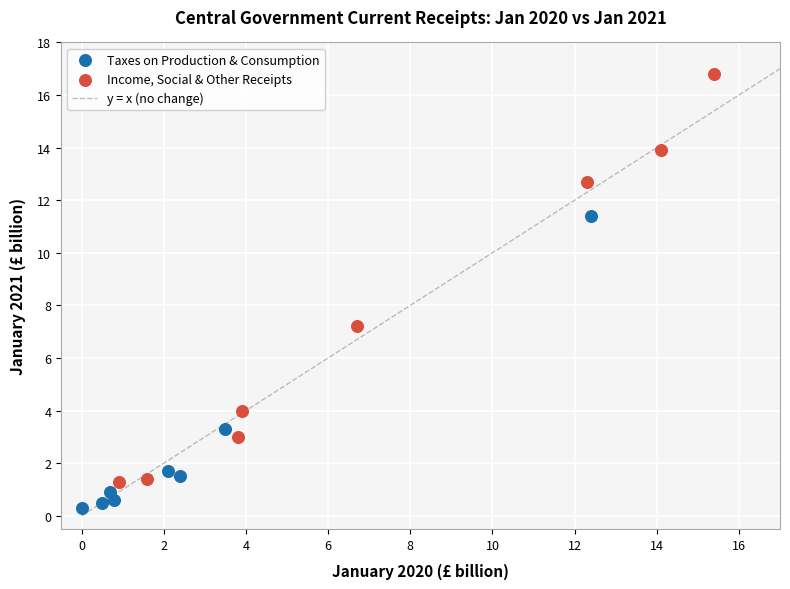

Which series reaches the minimum Y coordinate?

Taxes on Production & Consumption